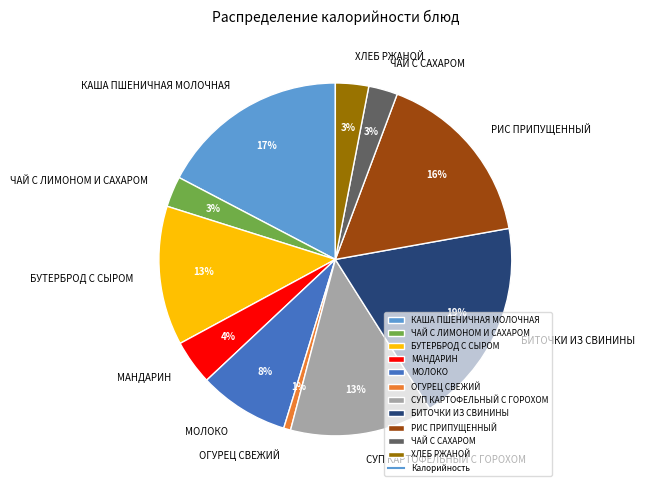

Which has a higher value, МОЛОКО or БУТЕРБРОД С СЫРОМ?

БУТЕРБРОД С СЫРОМ